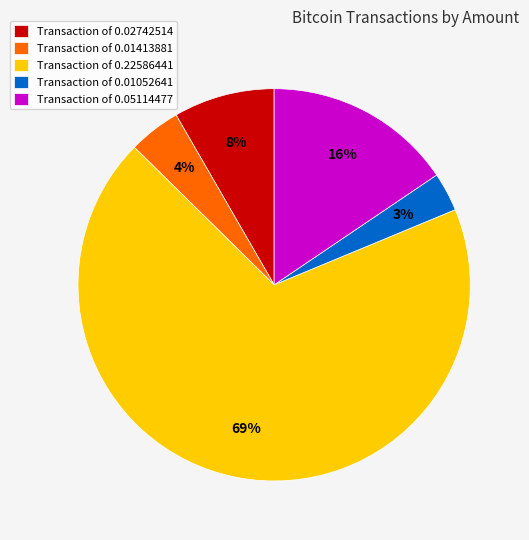

Between Transaction of 0.05114477 and Transaction of 0.02742514, which is larger?

Transaction of 0.05114477